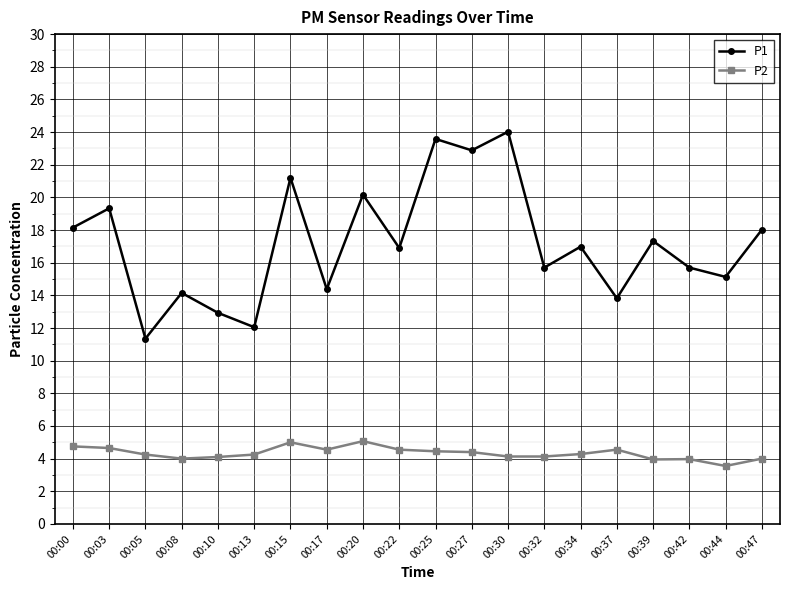

What are all the series names shown in the legend?

P1, P2